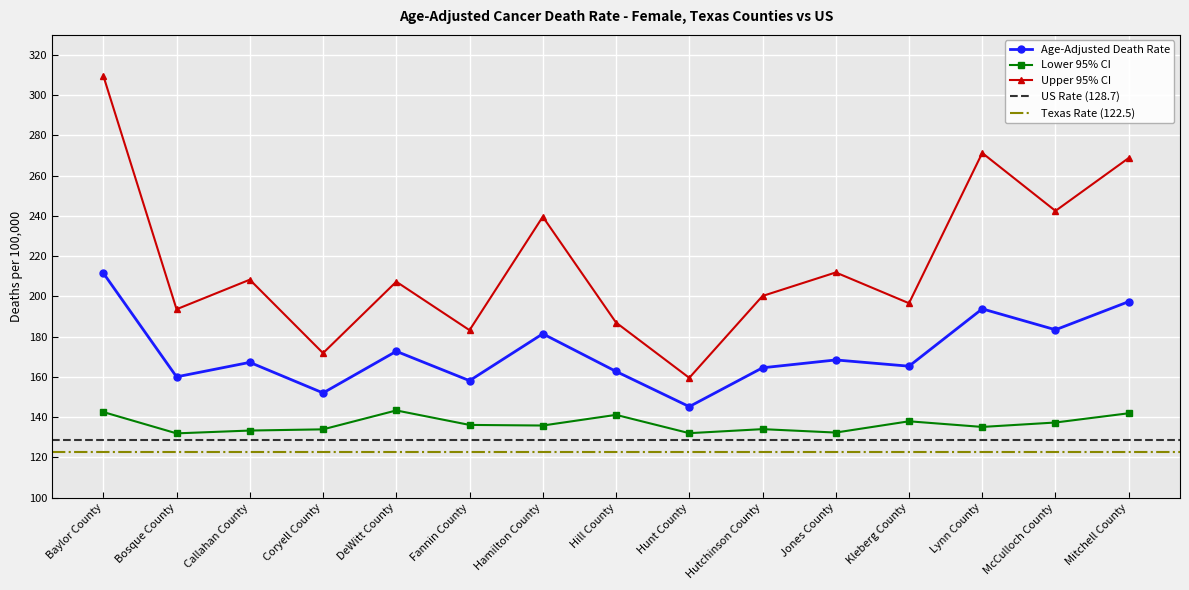

Where is Age-Adjusted Death Rate nearest to the value 178?

Hamilton County